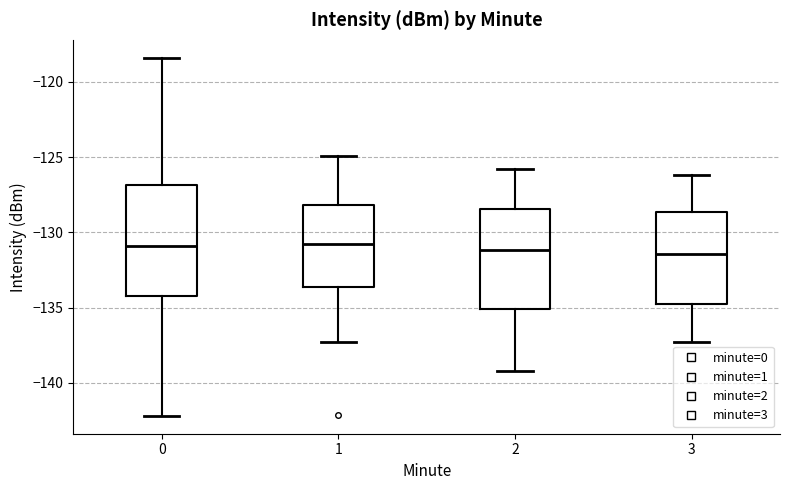

Reading left to right, read every box against the y-axis: the position of its median line, the range the box covers, and the ends of its whiskers. The values are not printed on the chart, so give them approximately, as read against the axis.

0: median -131.0, box -134.0 to -127.0, whiskers -142.0 to -118.5
1: median -131.0, box -133.5 to -128.0, whiskers -137.5 to -125.0
2: median -131.0, box -135.0 to -128.5, whiskers -139.0 to -126.0
3: median -131.5, box -134.5 to -128.5, whiskers -137.5 to -126.0